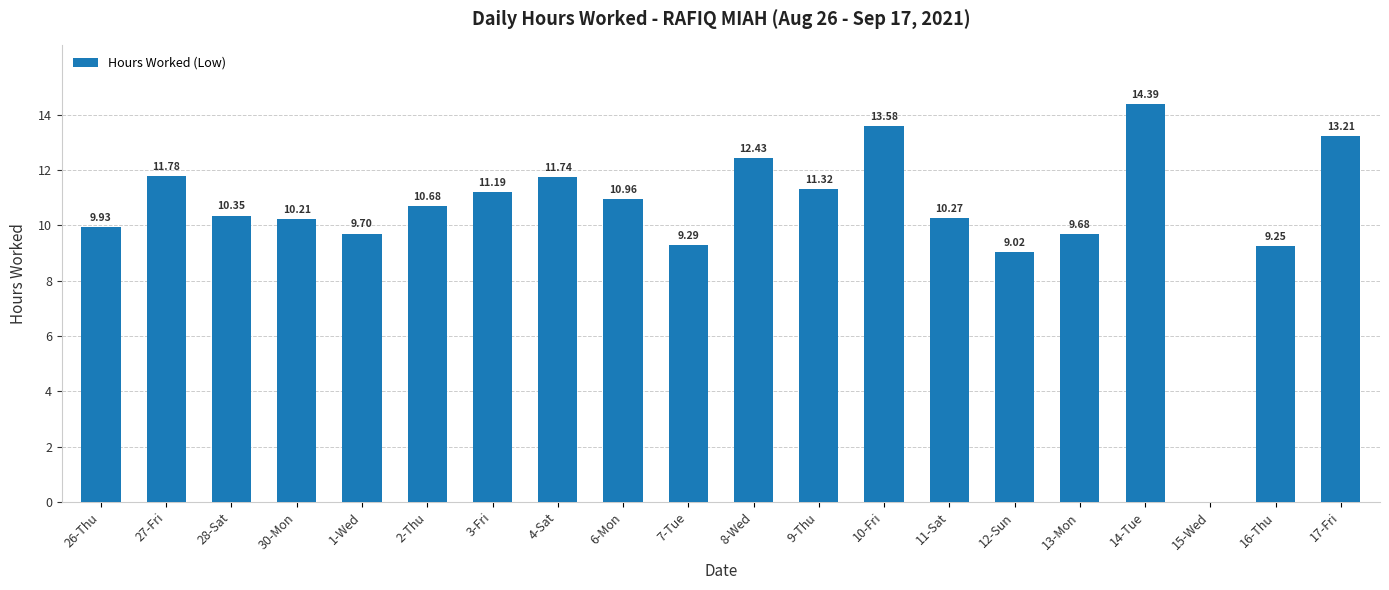

What is the change in value from 4-Sat to 6-Mon?

-0.8